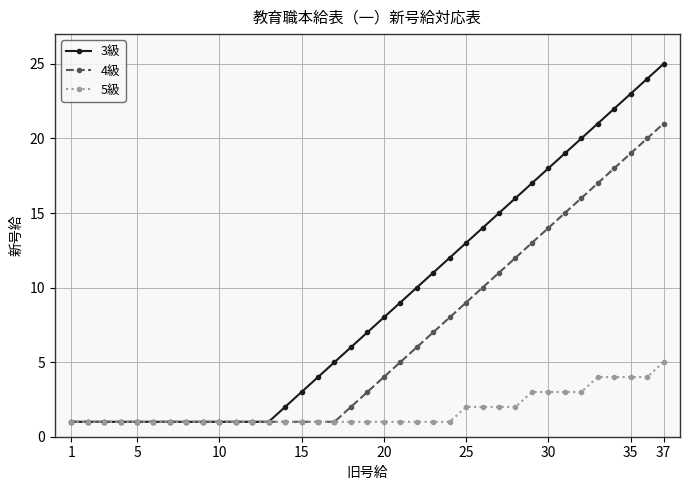

Which series has the largest range (max minus min)?

3級